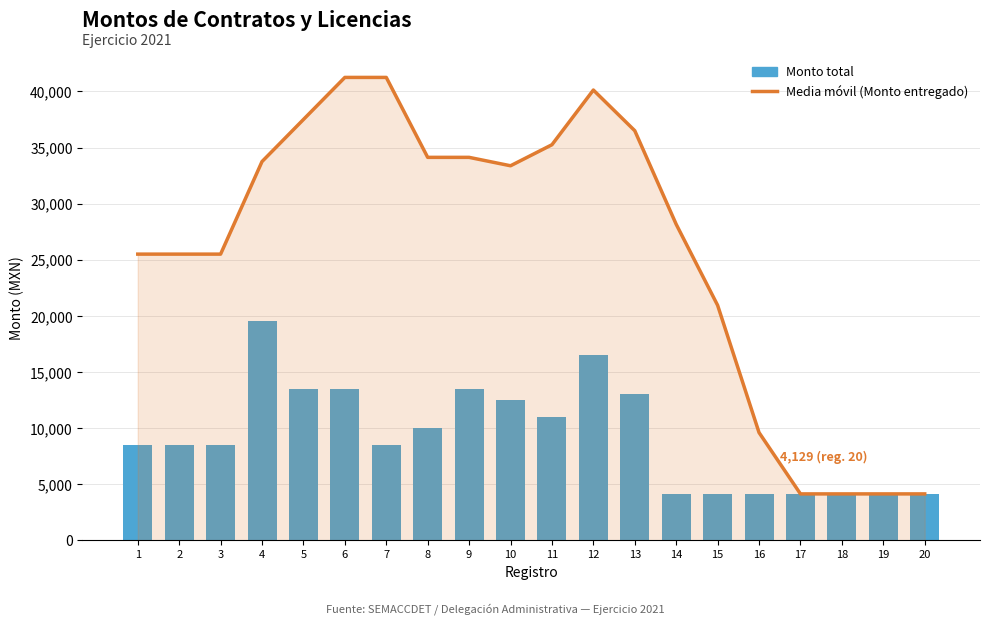

Are the bars grouped side by side (vs. stacked)?

Yes